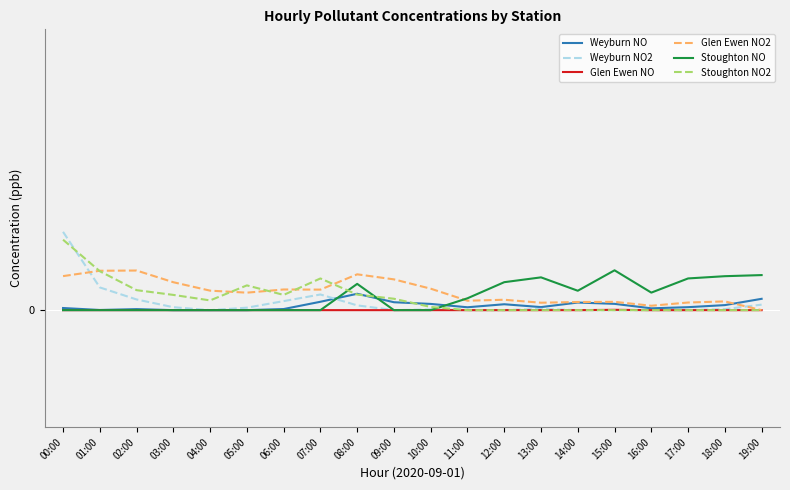

The value of Weyburn NO2 at 16:00 is 0.0. True or false?

True